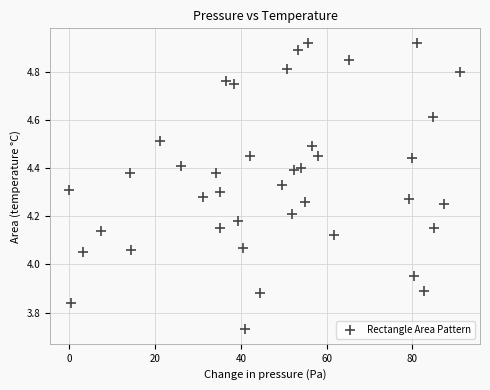

What is the range of X values (max minus min)?

91.2